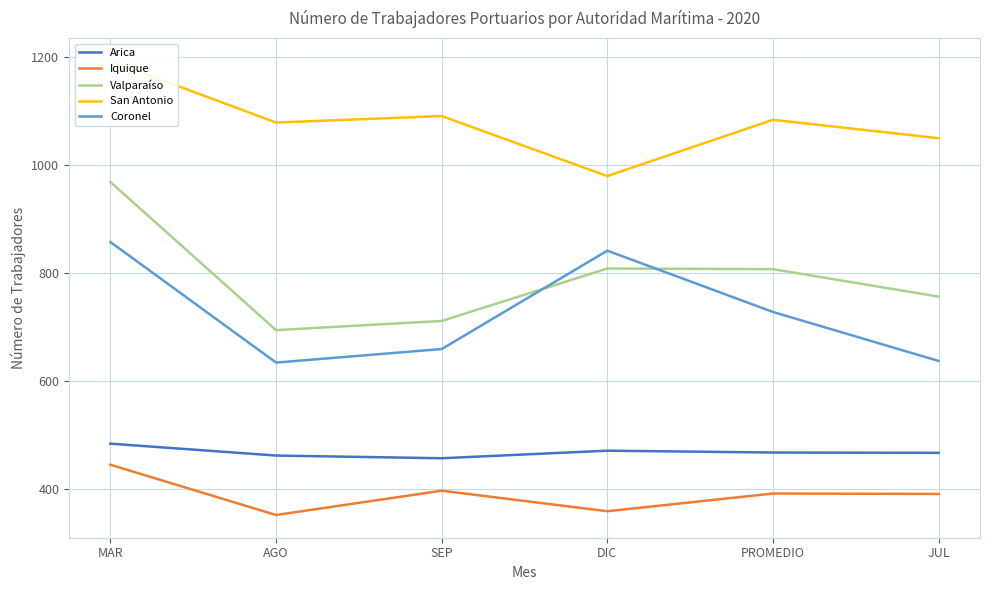

True or false: Arica and Coronel intersect in this chart.

False